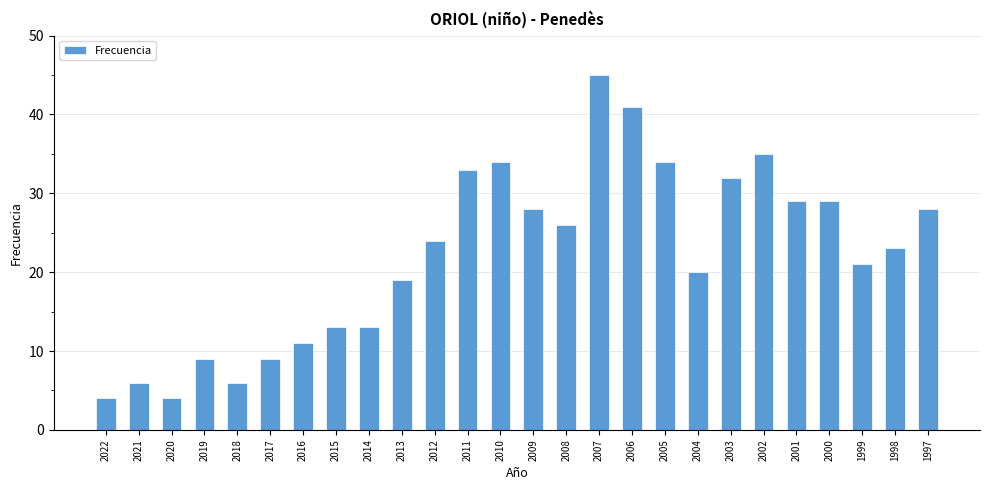

What is the difference between the second highest and second lowest values?

37